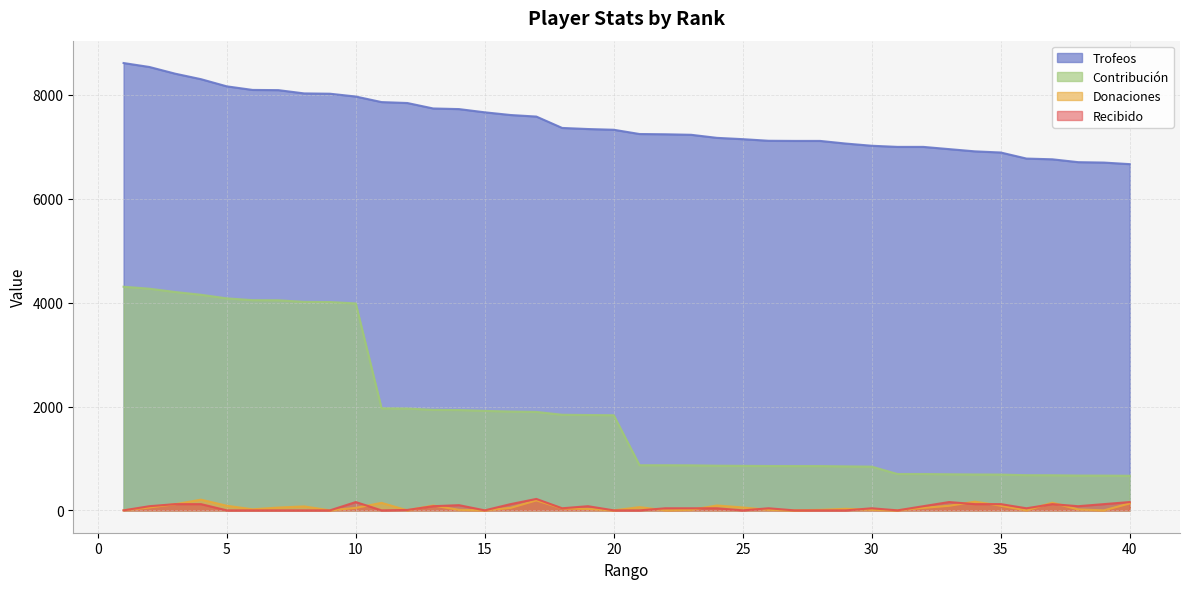

How many values in the Recibido series are below 40?

16